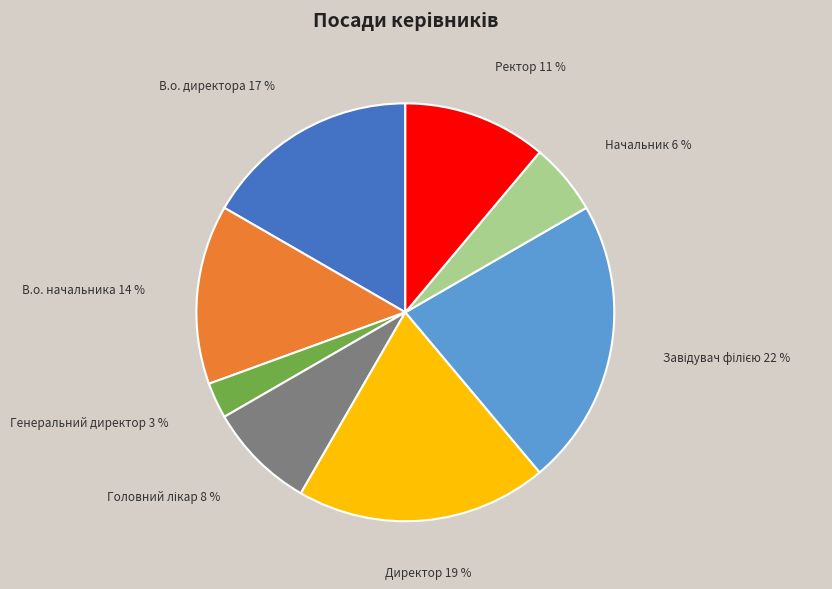

What percentage is the Директор slice, to the nearest percent?

19%